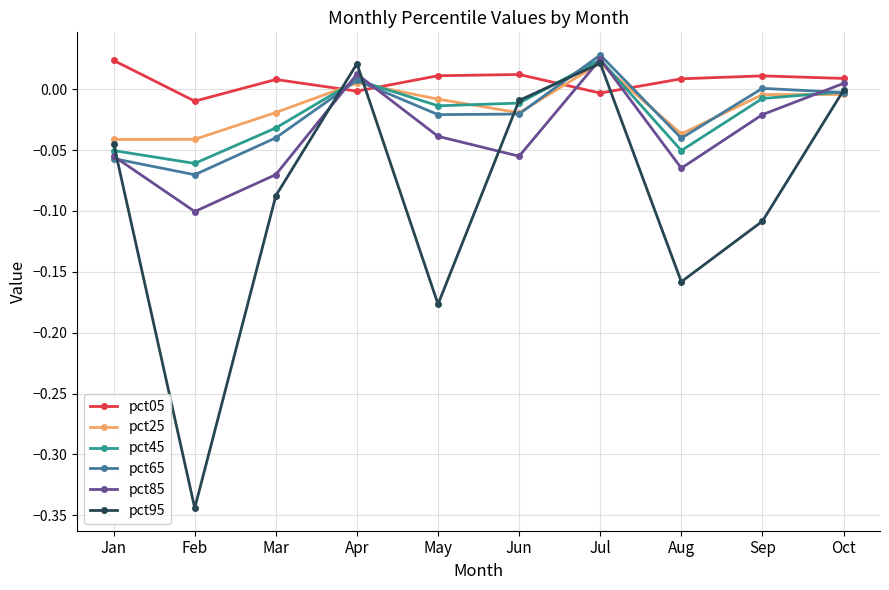

Which category has the lowest value in the pct65 series?

Feb